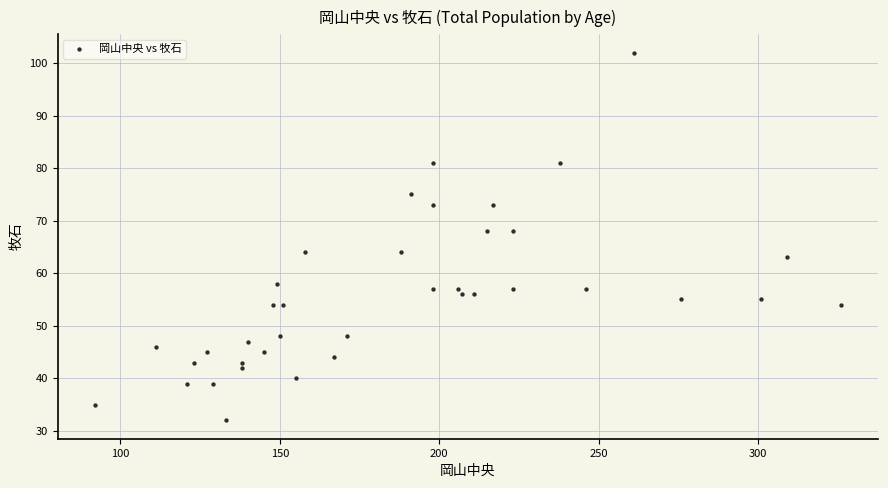

What is the range of Y values (max minus min)?

70